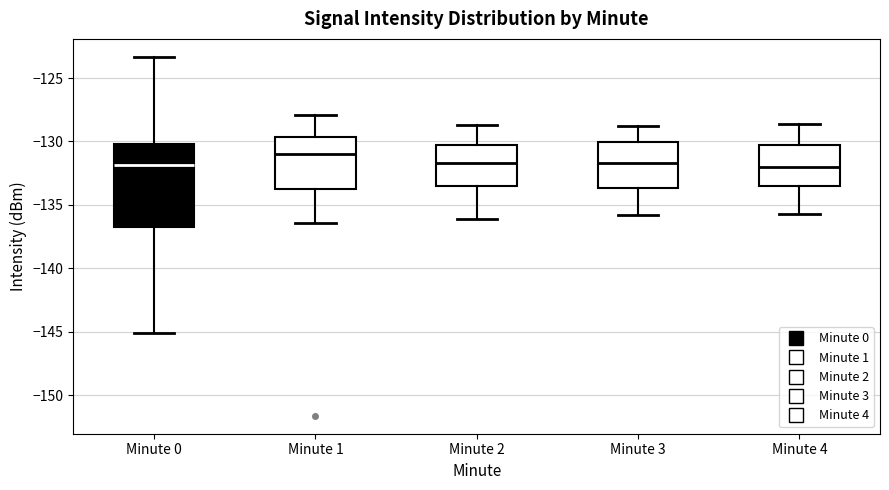

Reading left to right, read every box against the y-axis: the position of its median line, the range the box covers, and the ends of its whiskers. The values are not printed on the chart, so give them approximately, as read against the axis.

Minute 0: median -132.0, box -136.5 to -130.0, whiskers -145.0 to -123.5
Minute 1: median -131.0, box -133.5 to -129.5, whiskers -136.5 to -128.0
Minute 2: median -131.5, box -133.5 to -130.0, whiskers -136.0 to -128.5
Minute 3: median -131.5, box -133.5 to -130.0, whiskers -136.0 to -129.0
Minute 4: median -132.0, box -133.5 to -130.0, whiskers -135.5 to -128.5